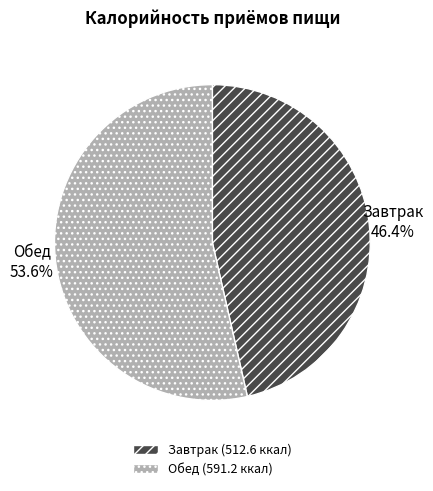

To the nearest percent, what is the difference between the Завтрак and Обед slice percentages?

7%